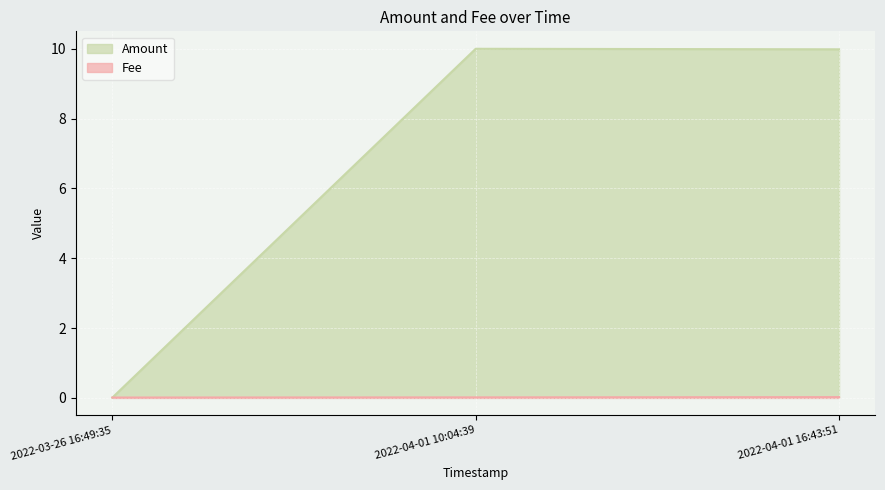

Is the value of Fee at 2022-04-01 10:04:39 greater than the value of Amount at 2022-03-26 16:49:35?

Yes